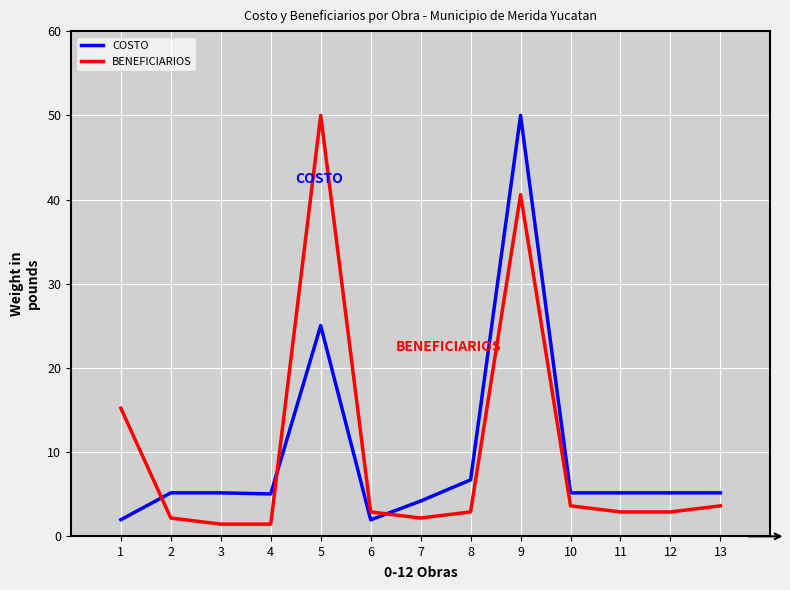

True or false: COSTO has more than 0 points higher than both neighbors.

True